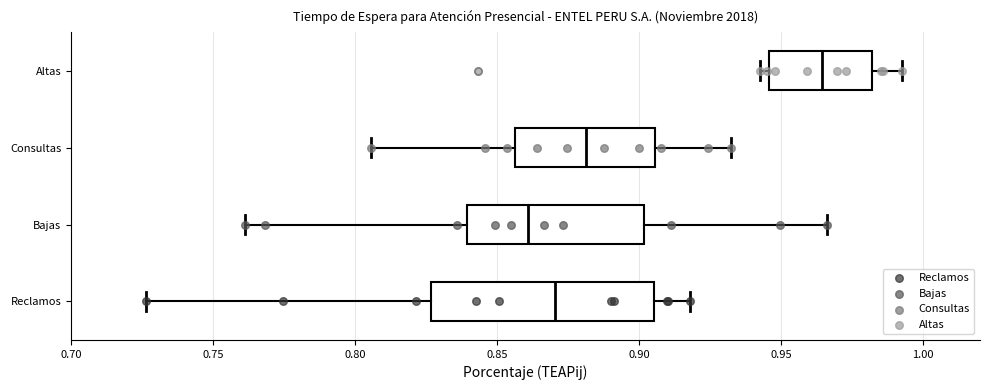

Comparing the boxes themselves (not the whiskers), which one is the widest?

Reclamos